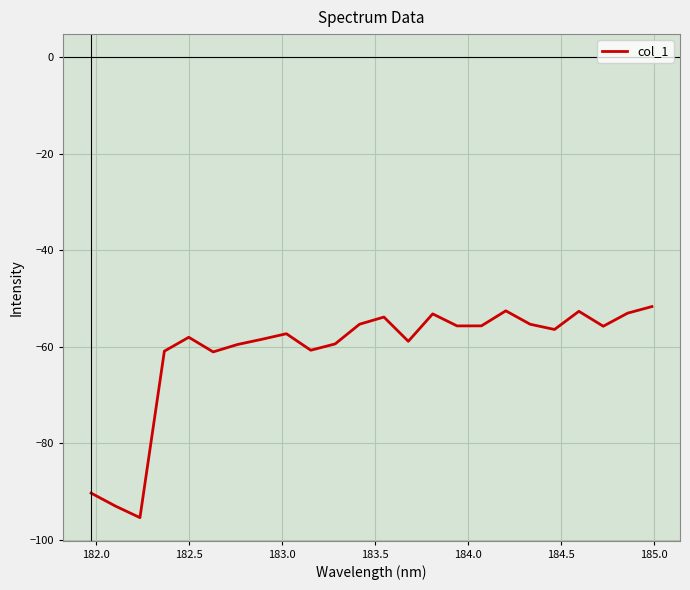

What is the difference between the maximum and minimum values?

43.8